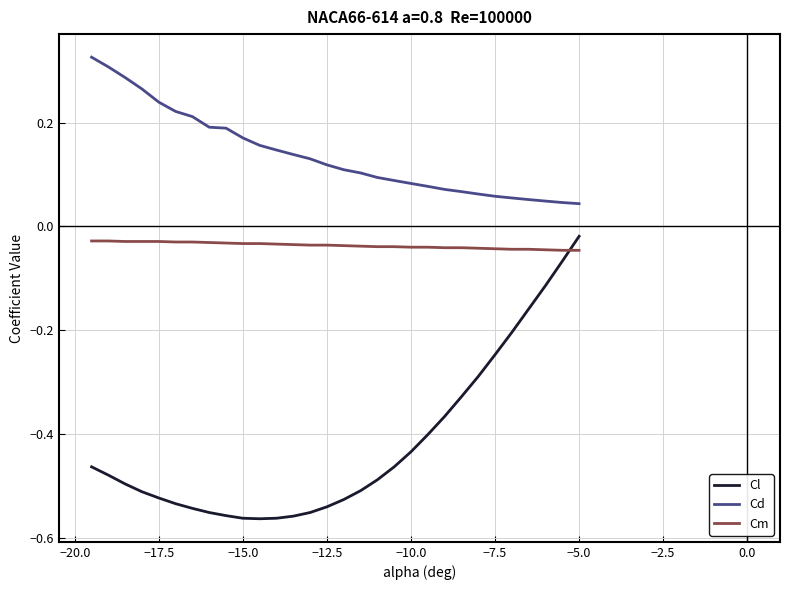

Which series has the largest total across all categories?

Cd